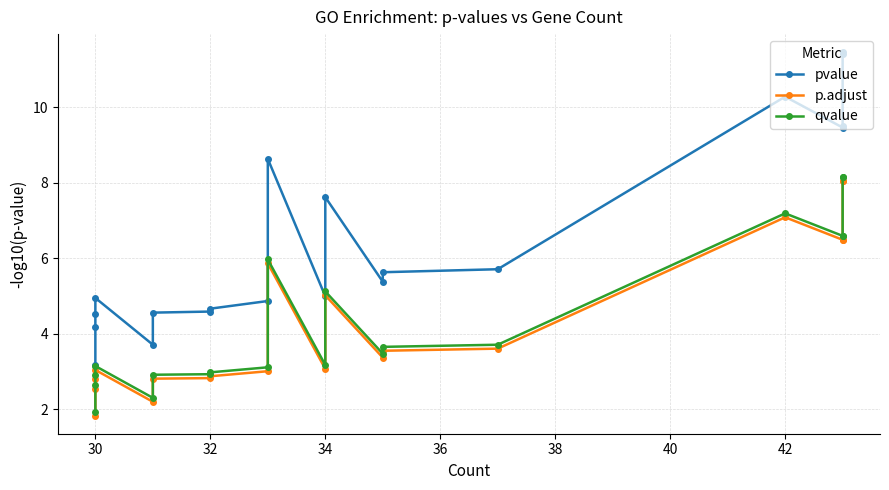

What is the average value of the p.adjust series?

4.2